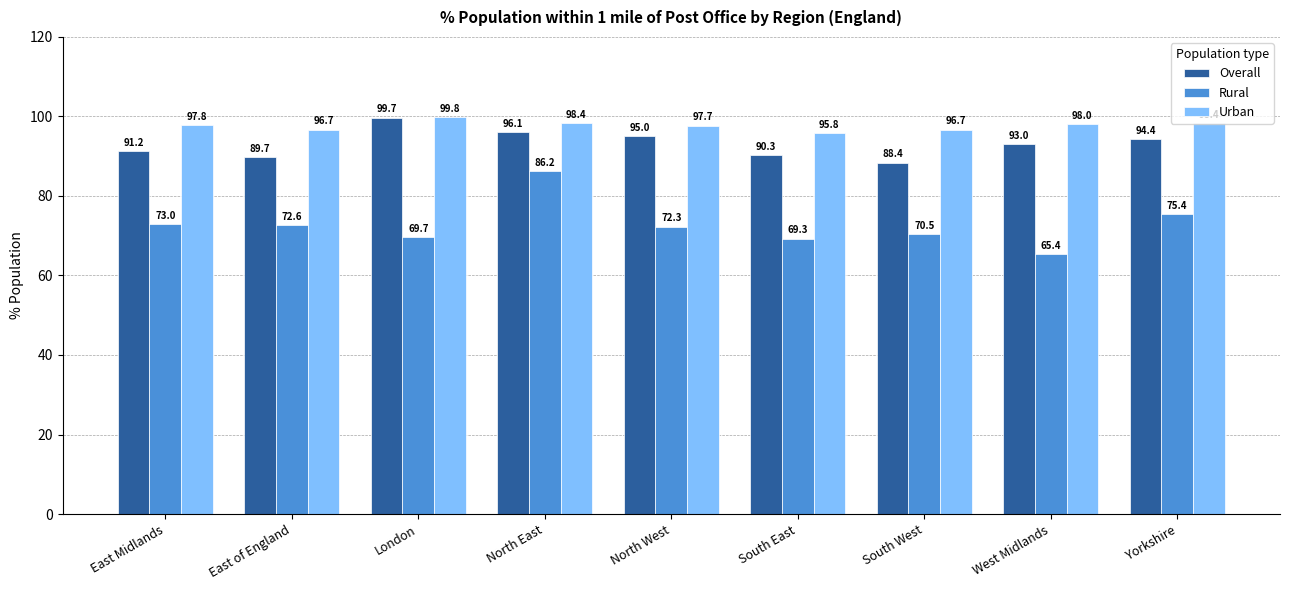

Is it true that Overall equals 149.1 at East Midlands?

False